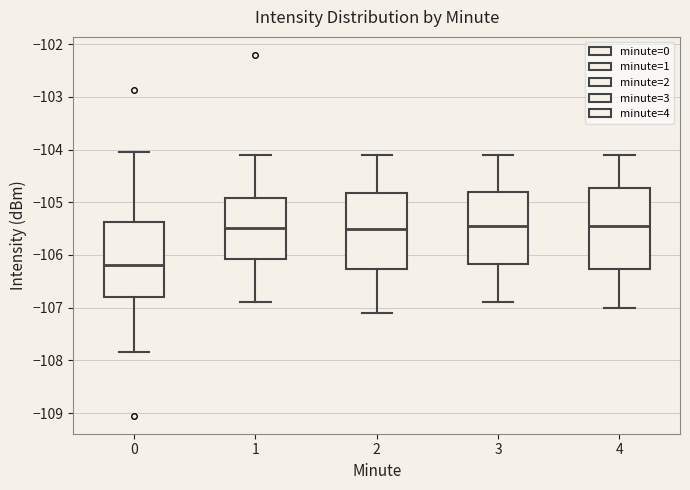

Which box is the tallest, from its lower edge to its upper edge?

4